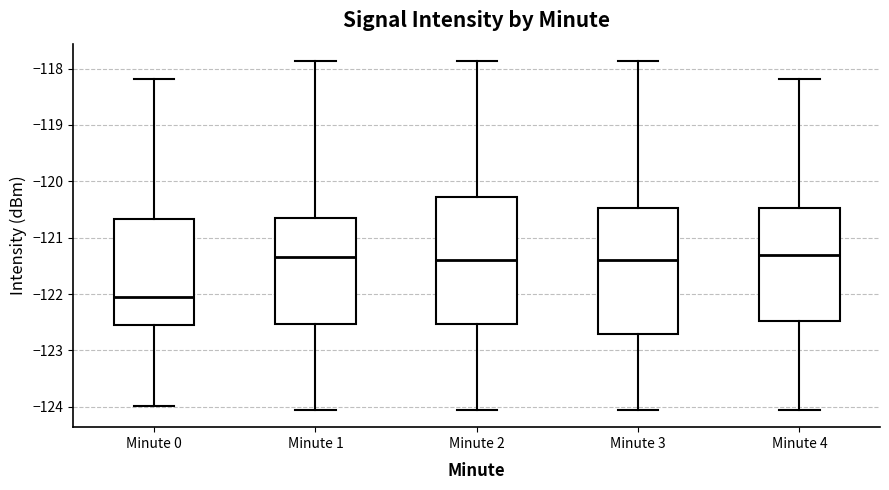

Reading left to right, transcribe this box plot: for each box, give where its median line is, the range the box spans, and where its two whiskers end, as read against the y-axis. The values are not printed on the chart, so give them approximately, as read against the axis.

Minute 0: median -122.0, box -122.5 to -120.7, whiskers -124.0 to -118.2
Minute 1: median -121.3, box -122.5 to -120.7, whiskers -124.1 to -117.9
Minute 2: median -121.4, box -122.5 to -120.3, whiskers -124.1 to -117.9
Minute 3: median -121.4, box -122.7 to -120.5, whiskers -124.1 to -117.9
Minute 4: median -121.3, box -122.5 to -120.5, whiskers -124.1 to -118.2